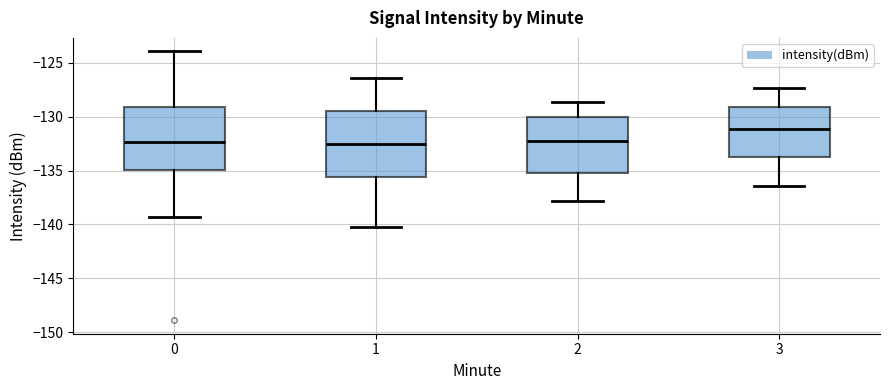

Reading left to right, read every box against the y-axis: the position of its median line, the range the box covers, and the ends of its whiskers. The values are not printed on the chart, so give them approximately, as read against the axis.

0: median -132.5, box -135.0 to -129.0, whiskers -139.5 to -124.0
1: median -132.5, box -135.5 to -129.5, whiskers -140.0 to -126.5
2: median -132.0, box -135.0 to -130.0, whiskers -138.0 to -128.5
3: median -131.0, box -134.0 to -129.0, whiskers -136.5 to -127.5